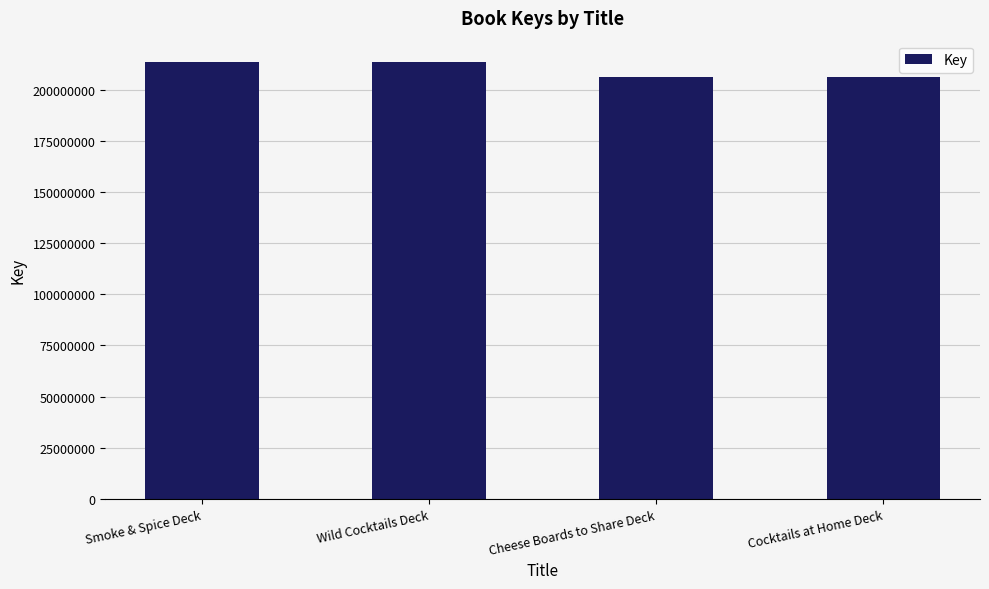

Are the bars grouped side by side (vs. stacked)?

No